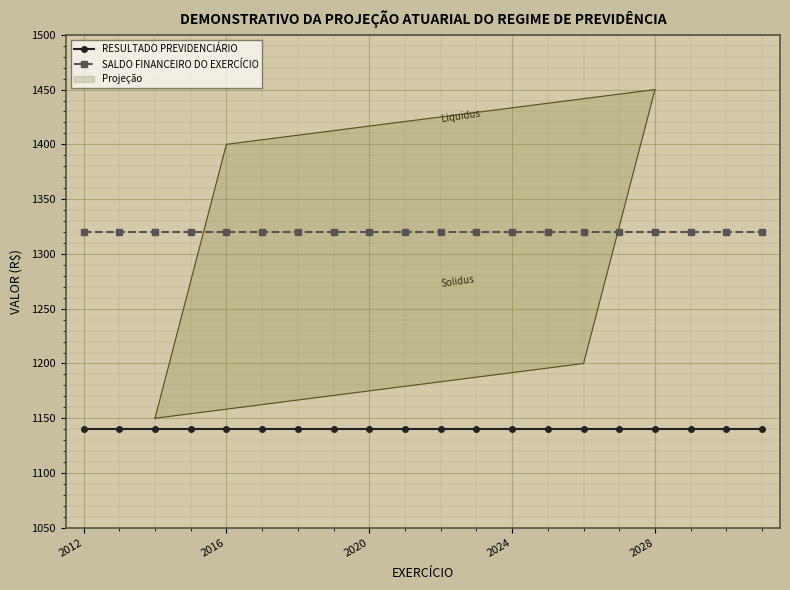

What is the value of the SALDO FINANCEIRO DO EXERCÍCIO point at the 19th from the left?

1320